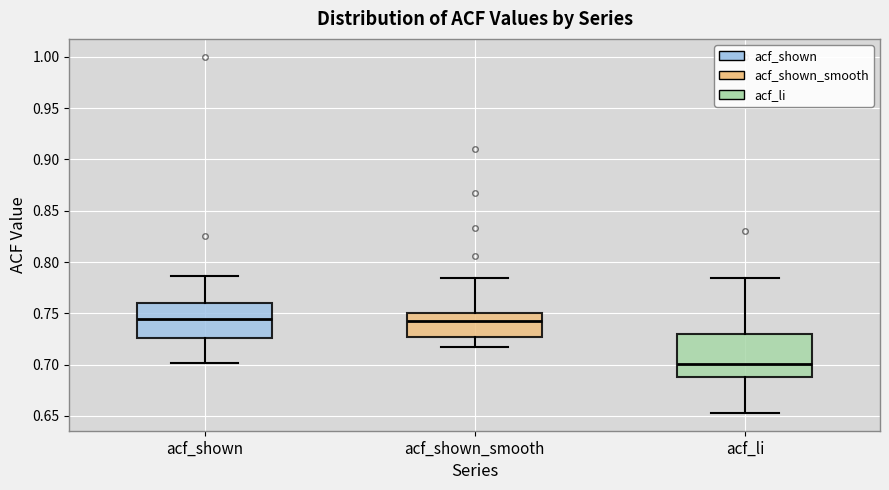

Where does the upper whisker of the box for acf_shown_smooth end on the y-axis? The values are not printed on the chart, so give them approximately, as read against the axis.

0.785